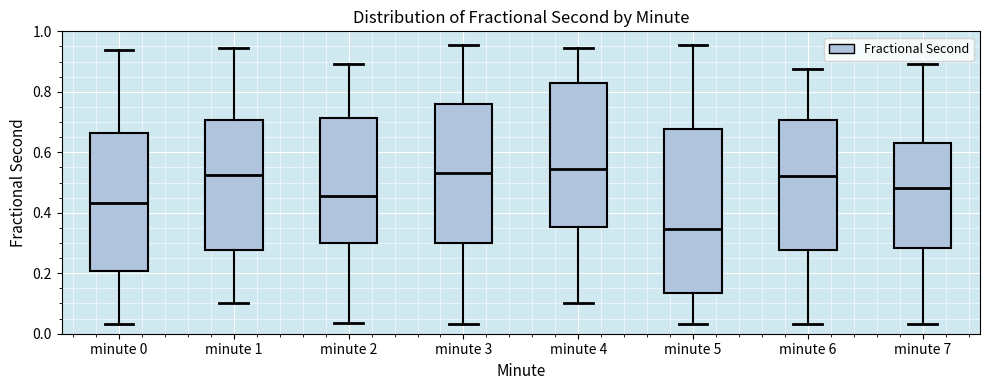

Reading left to right, read every box against the y-axis: the position of its median line, the range the box covers, and the ends of its whiskers. The values are not printed on the chart, so give them approximately, as read against the axis.

minute 0: median 0.44, box 0.20 to 0.66, whiskers 0.04 to 0.94
minute 1: median 0.52, box 0.28 to 0.70, whiskers 0.10 to 0.94
minute 2: median 0.46, box 0.30 to 0.72, whiskers 0.04 to 0.90
minute 3: median 0.54, box 0.30 to 0.76, whiskers 0.04 to 0.96
minute 4: median 0.54, box 0.36 to 0.82, whiskers 0.10 to 0.94
minute 5: median 0.34, box 0.14 to 0.68, whiskers 0.04 to 0.96
minute 6: median 0.52, box 0.28 to 0.70, whiskers 0.04 to 0.88
minute 7: median 0.48, box 0.28 to 0.64, whiskers 0.04 to 0.90